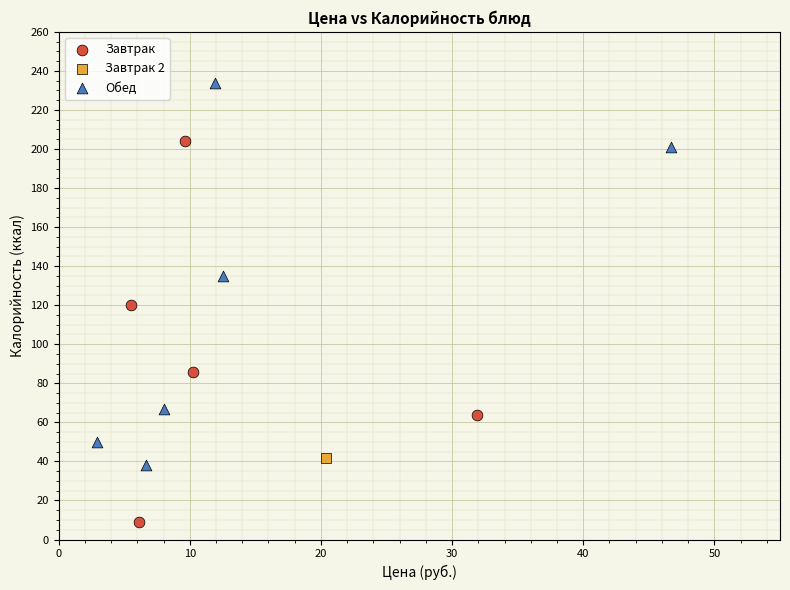

Which series reaches the minimum Y coordinate?

Завтрак